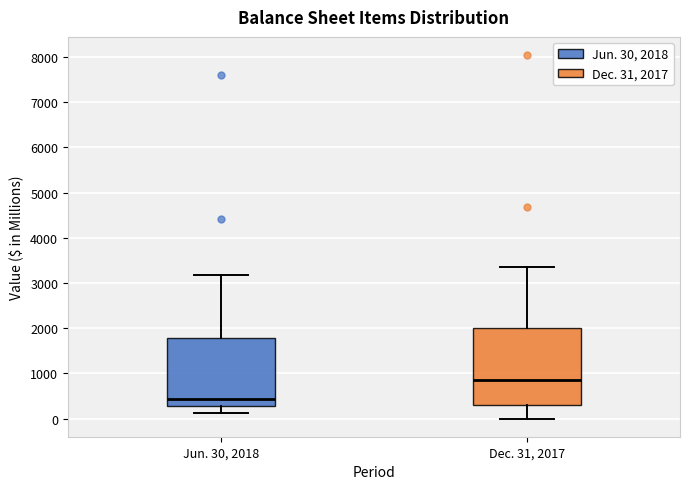

Comparing the boxes themselves (not the whiskers), which one is the tallest?

Dec. 31, 2017